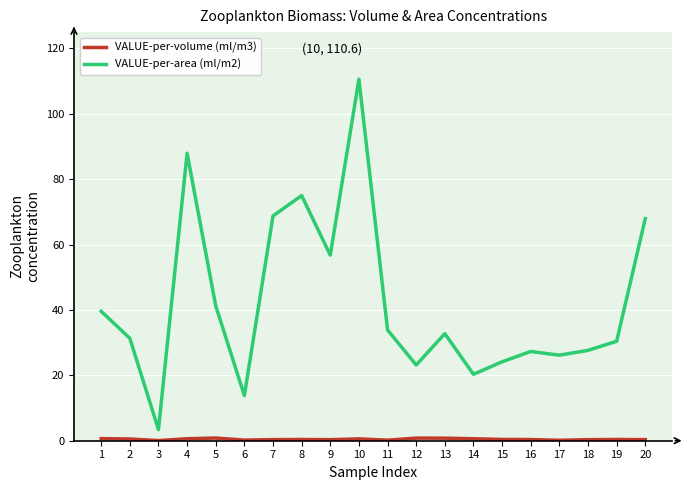

What is the maximum value shown in the chart?

110.6